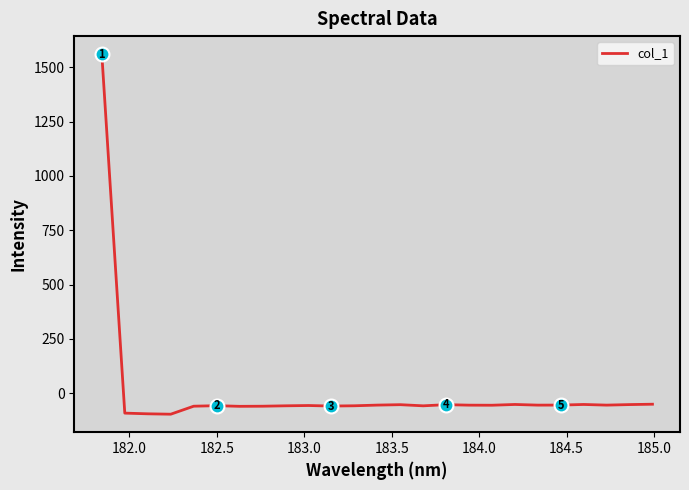

What is the greatest value displayed?

1561.1